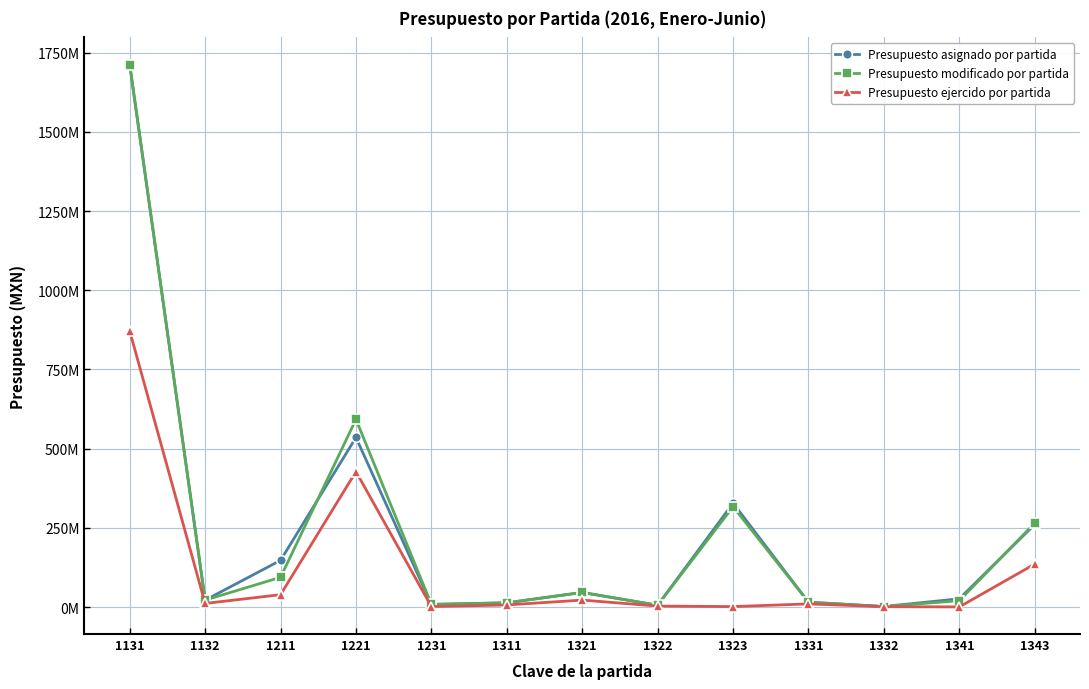

Where does the Presupuesto asignado por partida series first go above 26050245?

1131